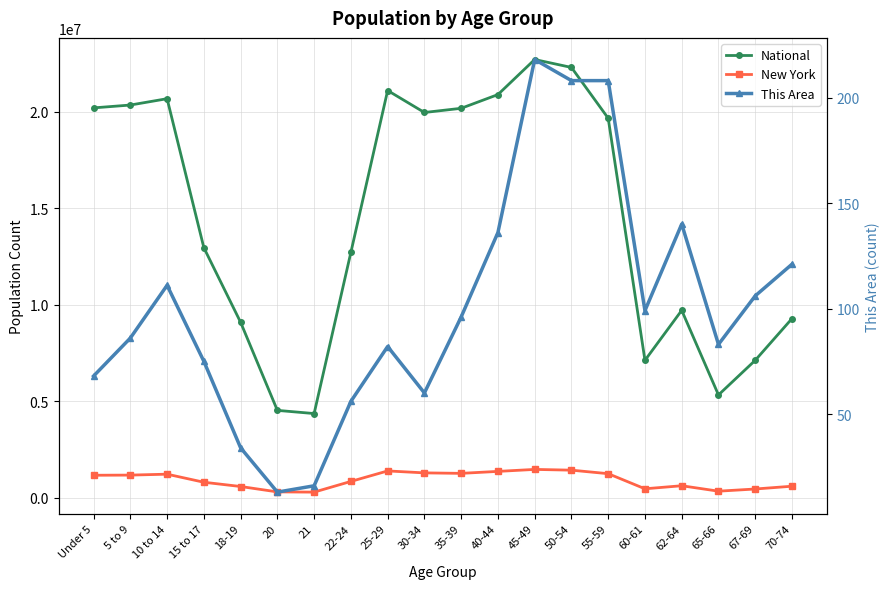

What is the sum of the This Area values at 25-29 and 22-24?

138